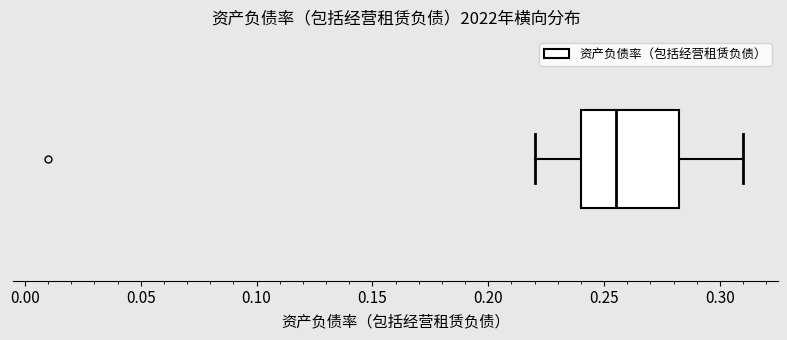

Where is the right edge of the box on the x-axis? The values are not printed on the chart, so give them approximately, as read against the axis.

0.285